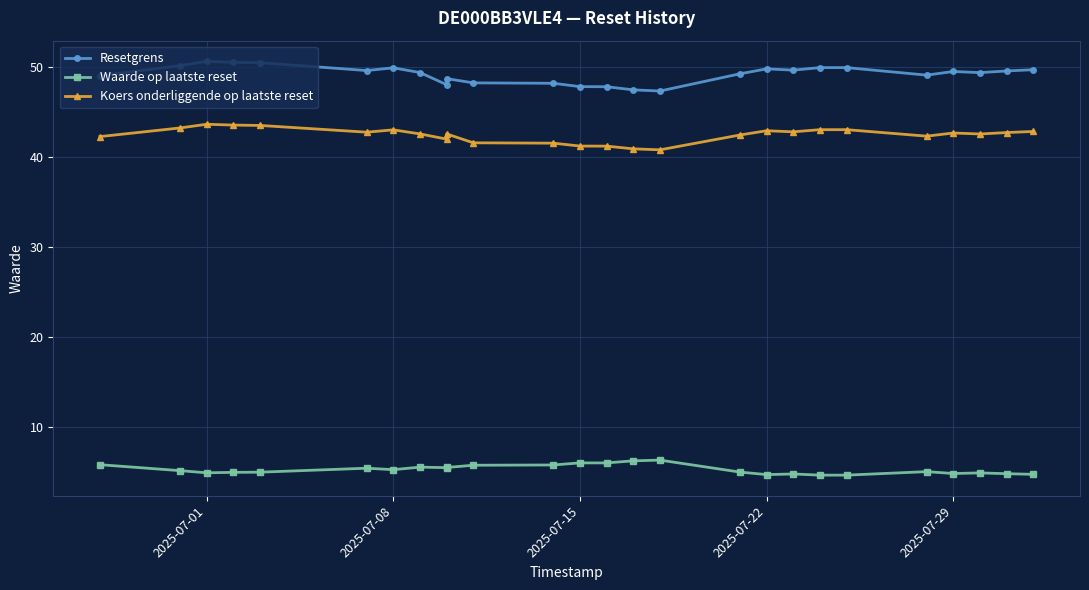

True or false: Koers onderliggende op laatste reset and Resetgrens intersect in this chart.

False